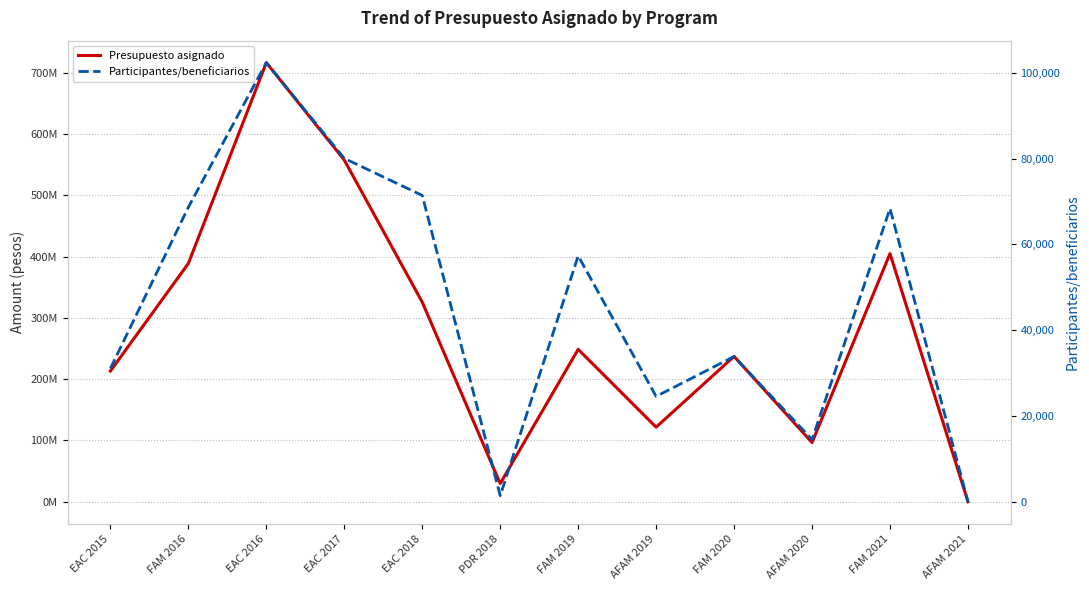

True or false: Presupuesto asignado has a value of 248740578.0 at FAM 2019.

True